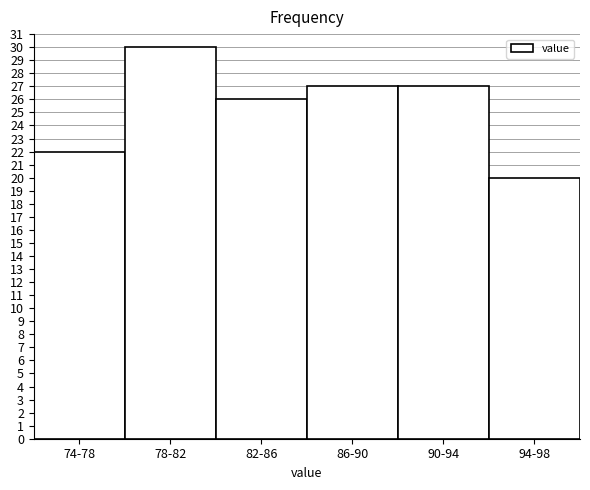

Reading right to left, list all the values displayed in this chart.

94-98=20	90-94=27	86-90=27	82-86=26	78-82=30	74-78=22